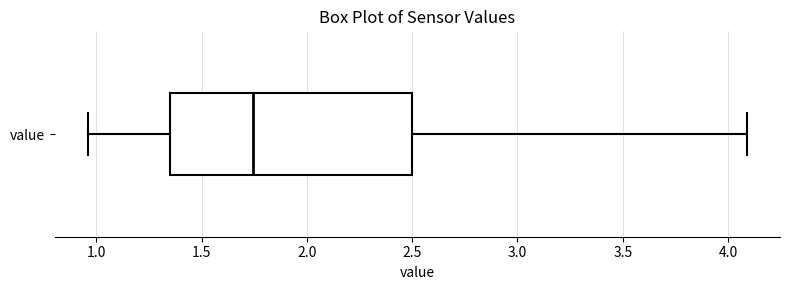

Transcribe this box plot: give where the median line is, the range the box spans, and where the two whiskers end, as read against the x-axis. The values are not printed on the chart, so give them approximately, as read against the axis.

median 1.75, box 1.35 to 2.50, whiskers 0.95 to 4.10